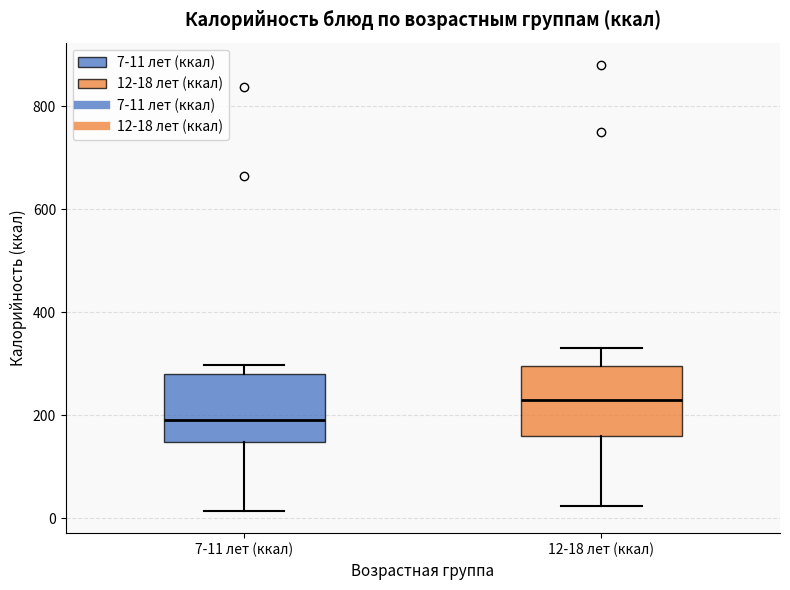

Which box's median line is the lowest?

7-11 лет (ккал)